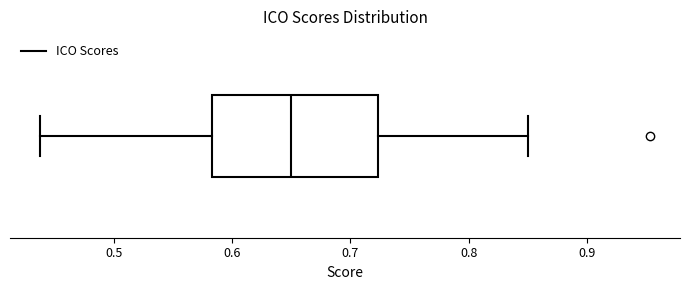

Transcribe this box plot: give where the median line is, the range the box spans, and where the two whiskers end, as read against the x-axis. The values are not printed on the chart, so give them approximately, as read against the axis.

median 0.65, box 0.58 to 0.72, whiskers 0.44 to 0.85